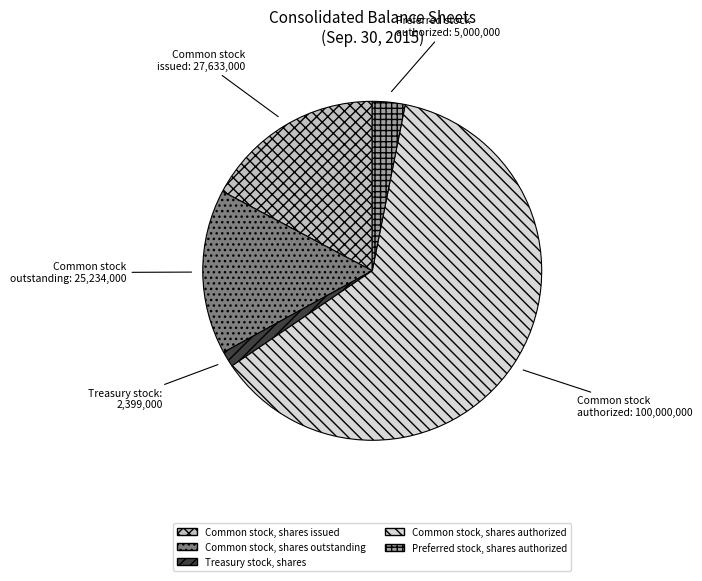

How many segments does this pie chart have?

5